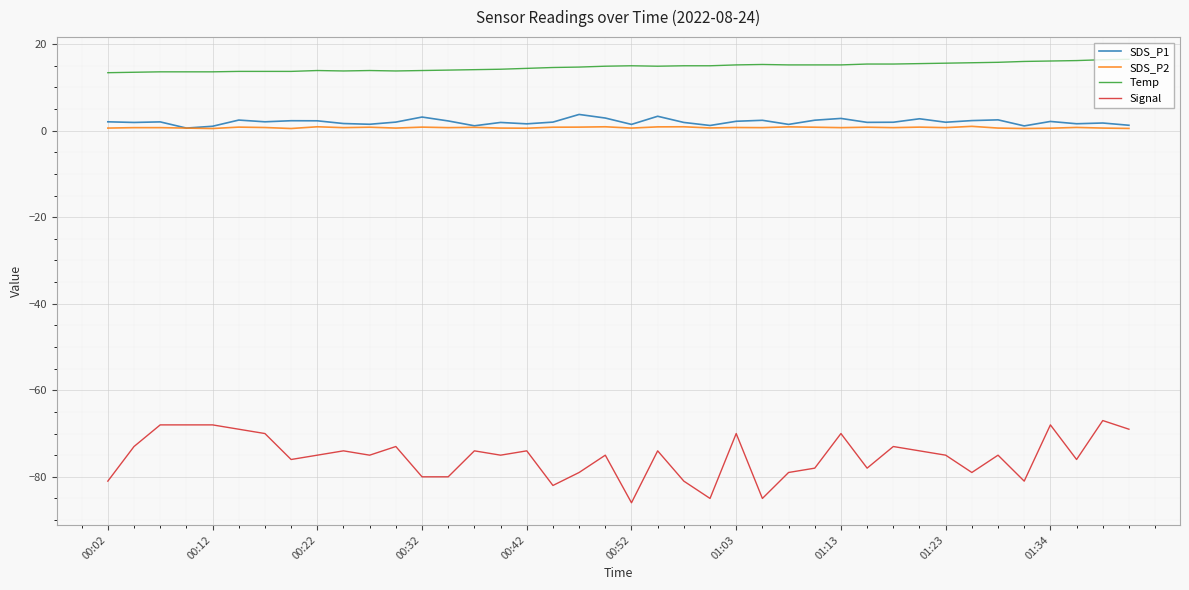

Is this an area chart (filled region under the line)?

No